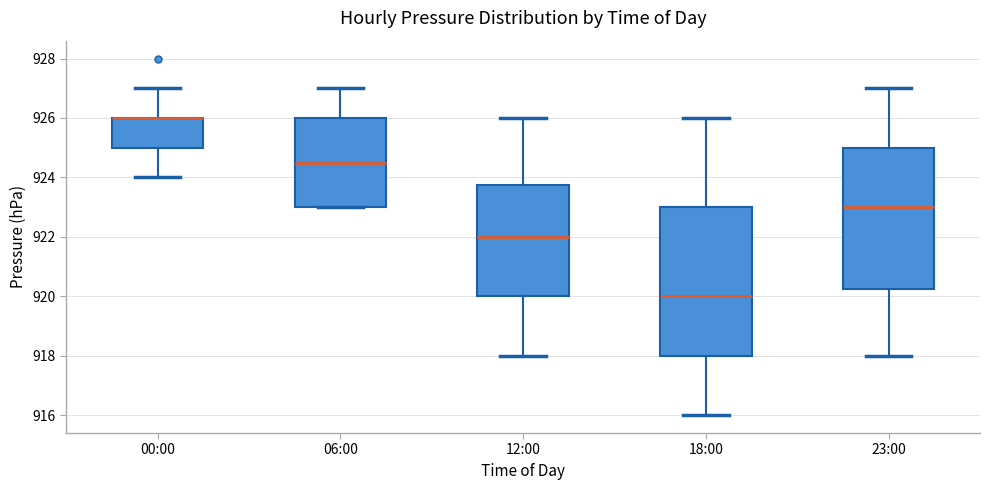

Where is the upper edge of the box for 23:00 on the y-axis? The values are not printed on the chart, so give them approximately, as read against the axis.

925.0